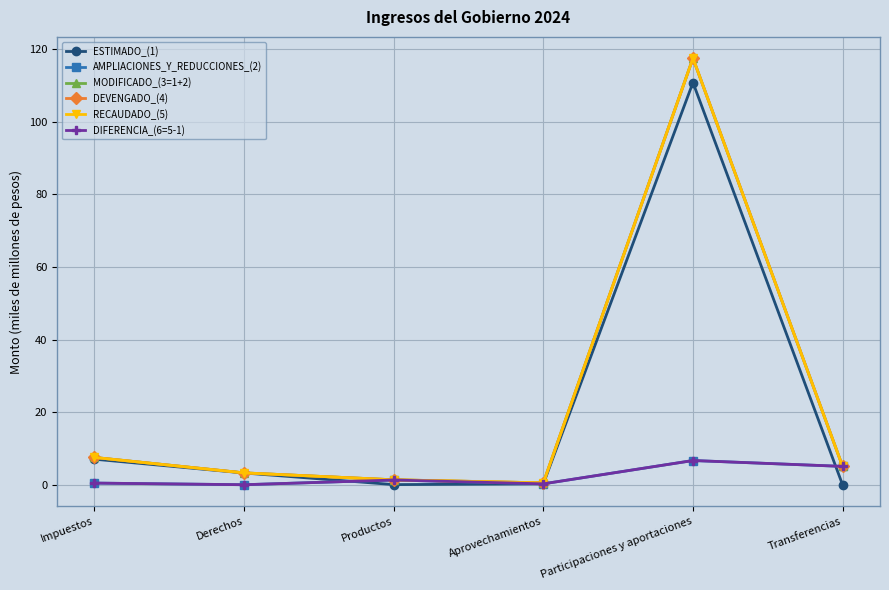

What position from the right is Productos?

4